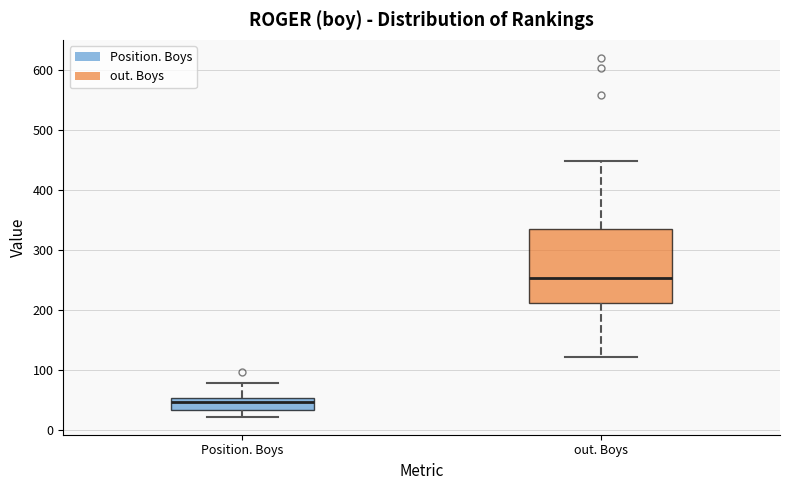

Reading left to right, read every box against the y-axis: the position of its median line, the range the box covers, and the ends of its whiskers. The values are not printed on the chart, so give them approximately, as read against the axis.

Position. Boys: median 50 (just below the box's upper edge), box 30 to 50, whiskers 20 to 80
out. Boys: median 250, box 210 to 330, whiskers 120 to 450